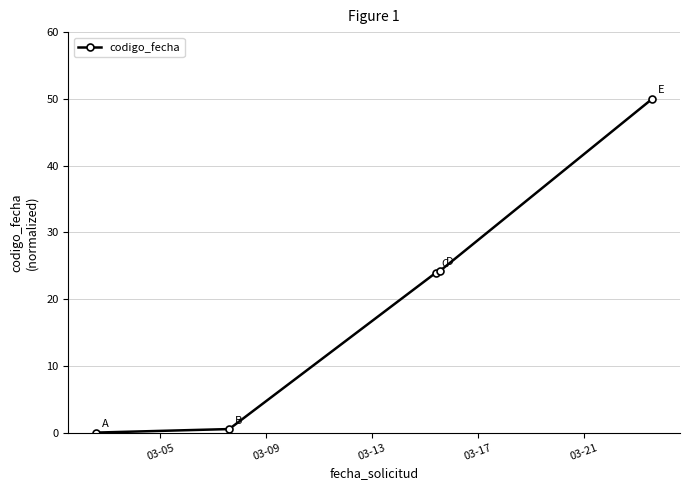

What is the maximum value shown in the chart?

50.0